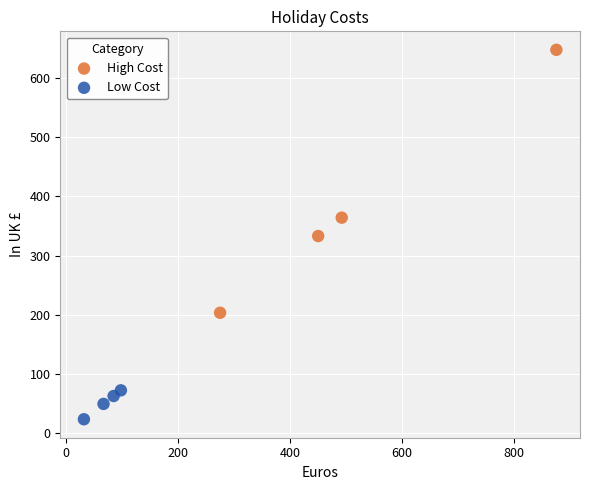

Which series reaches the maximum Y coordinate?

High Cost